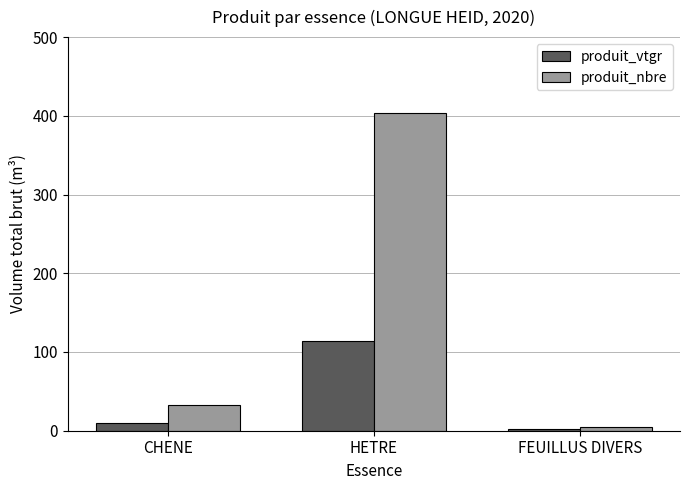

What is the label of the 1st bar from the right?

FEUILLUS DIVERS